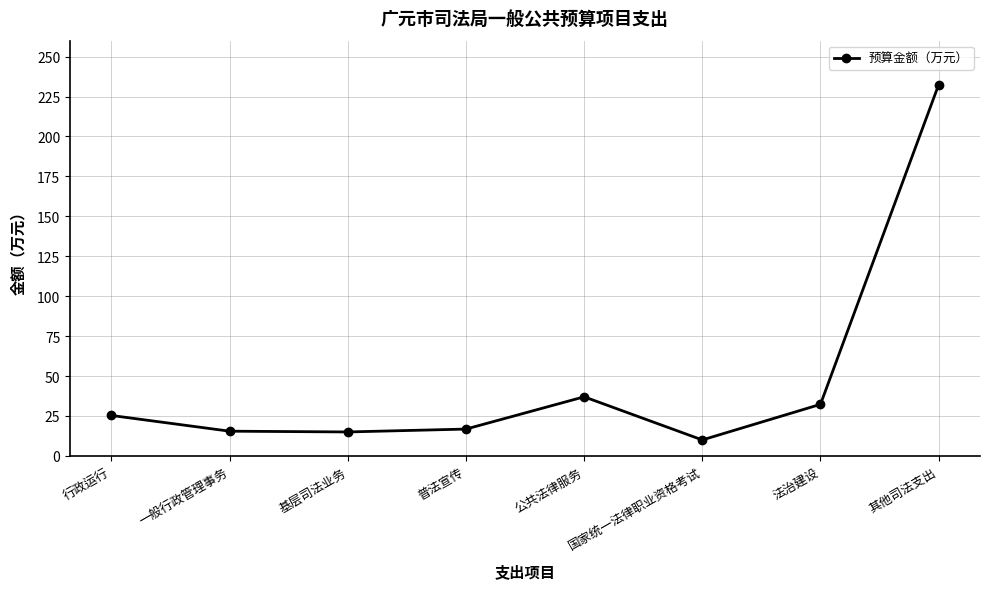

True or false: there are more than 0 points higher than both neighbors.

True